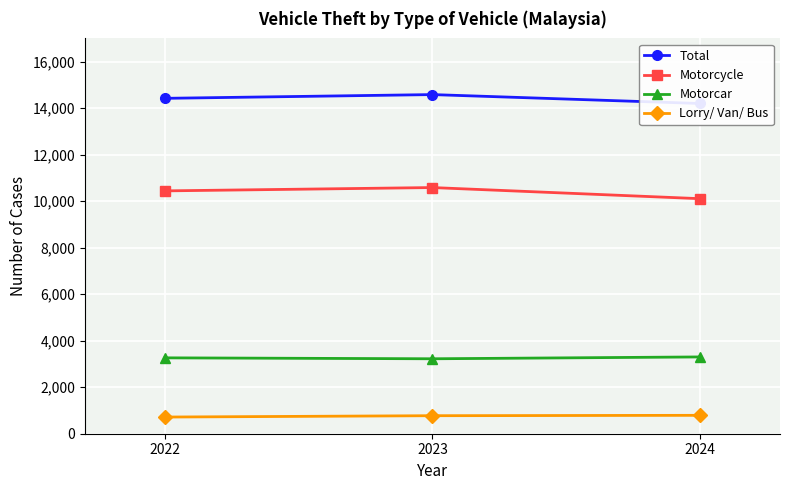

Which series has the largest total across all categories?

Total